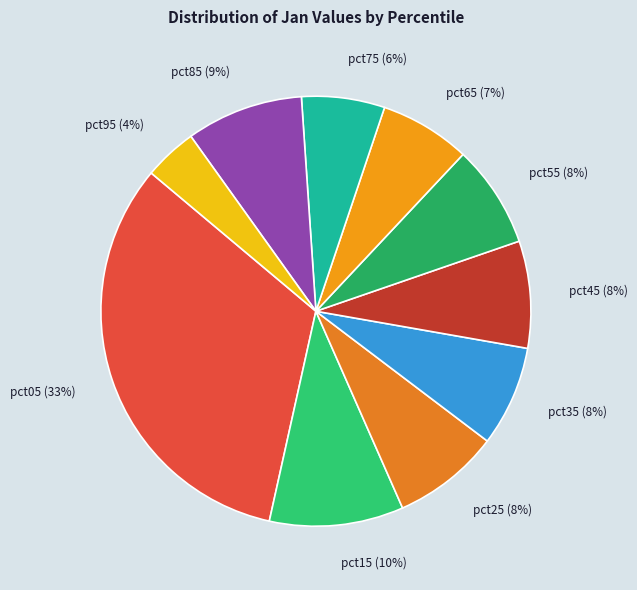

True or false: pct95 accounts for 4% of the total.

True